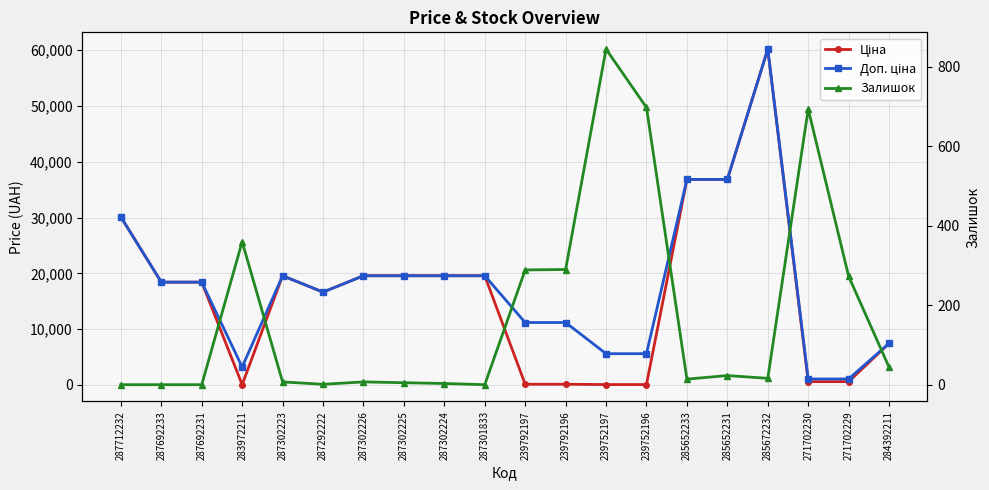

At how many categories does at least one series exceed 14356?

12